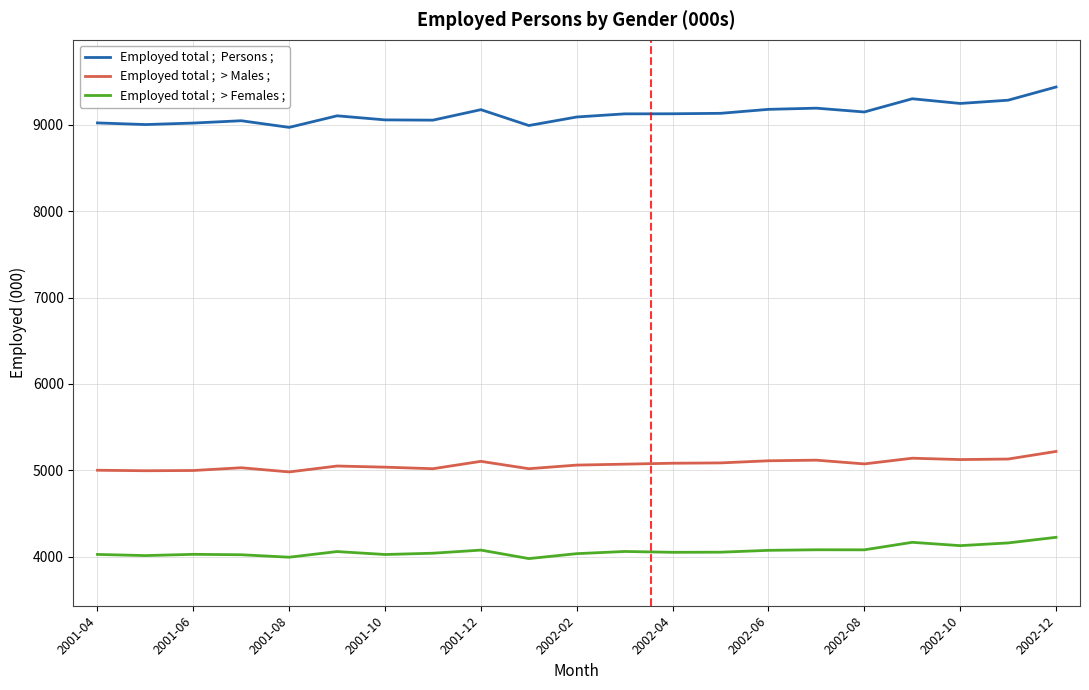

What is the maximum value shown in the chart?

9439.7